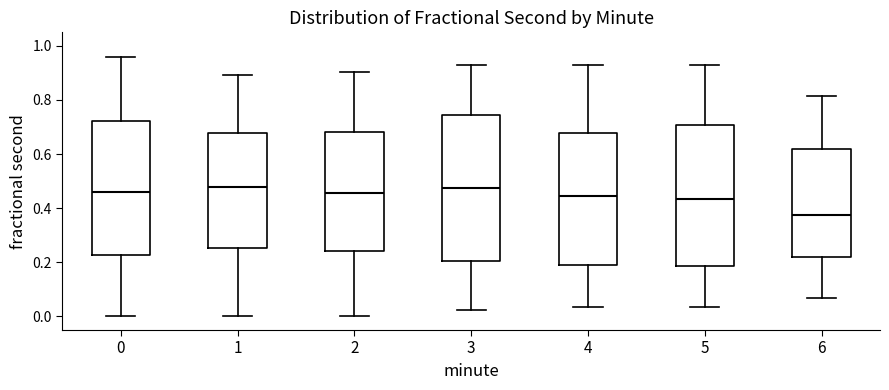

Reading left to right, read every box against the y-axis: the position of its median line, the range the box covers, and the ends of its whiskers. The values are not printed on the chart, so give them approximately, as read against the axis.

0: median 0.46, box 0.22 to 0.72, whiskers 0.00 to 0.96
1: median 0.48, box 0.26 to 0.68, whiskers 0.00 to 0.90
2: median 0.46, box 0.24 to 0.68, whiskers 0.00 to 0.90
3: median 0.48, box 0.20 to 0.74, whiskers 0.02 to 0.92
4: median 0.44, box 0.18 to 0.68, whiskers 0.04 to 0.92
5: median 0.44, box 0.18 to 0.70, whiskers 0.04 to 0.92
6: median 0.38, box 0.22 to 0.62, whiskers 0.06 to 0.82